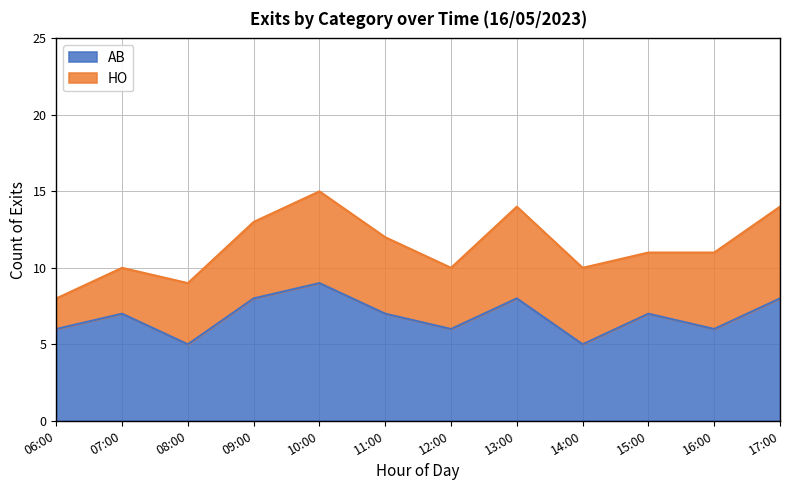

Count the number of categories in the chart.

12